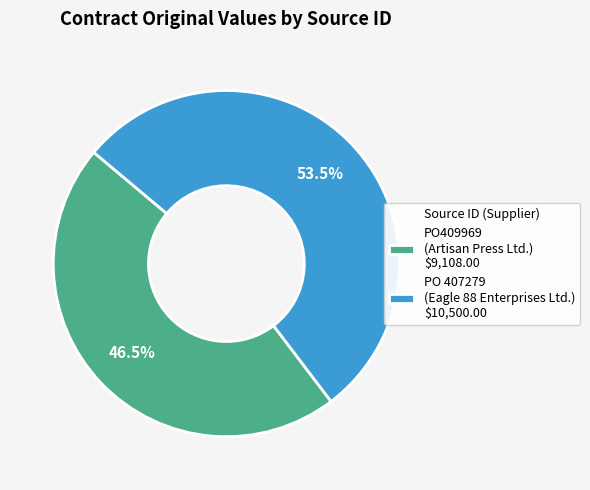

The PO409969 slice represents 57% of the pie. True or false?

False